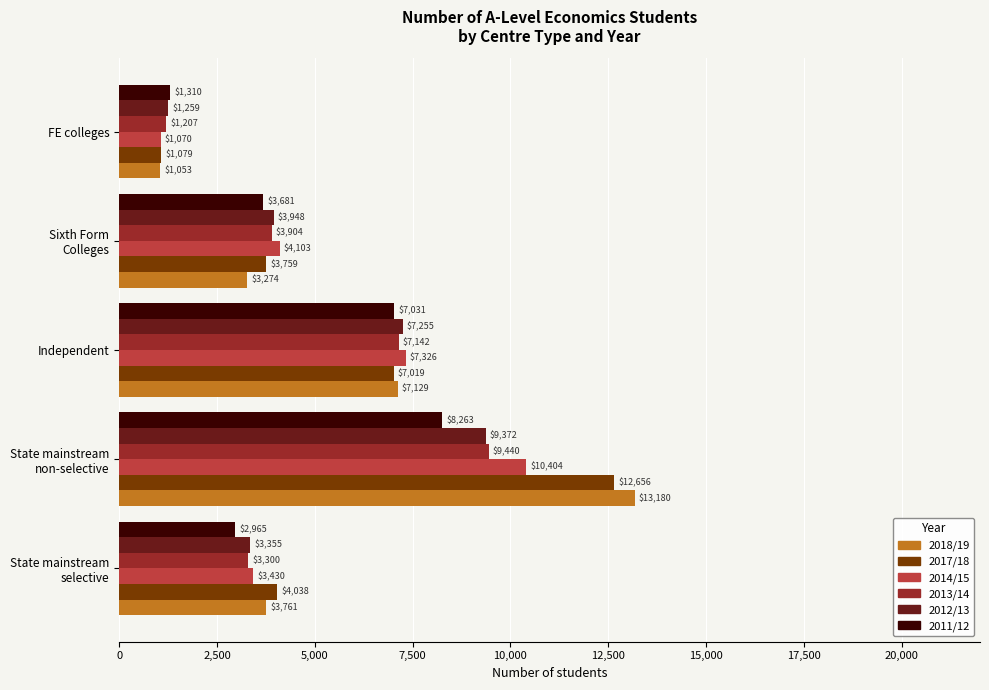

What is the sum of all 2017/18 values?

28551